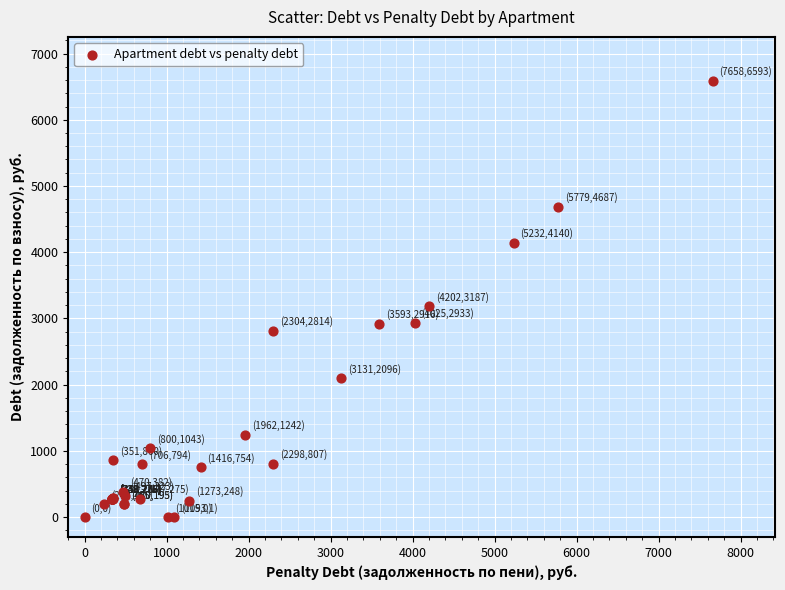

What Y value in the scatter plot is closest to 3296?

3186.6